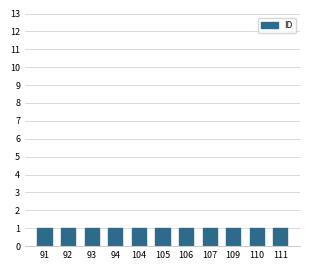

Which has a higher value, 106 or 111?

111